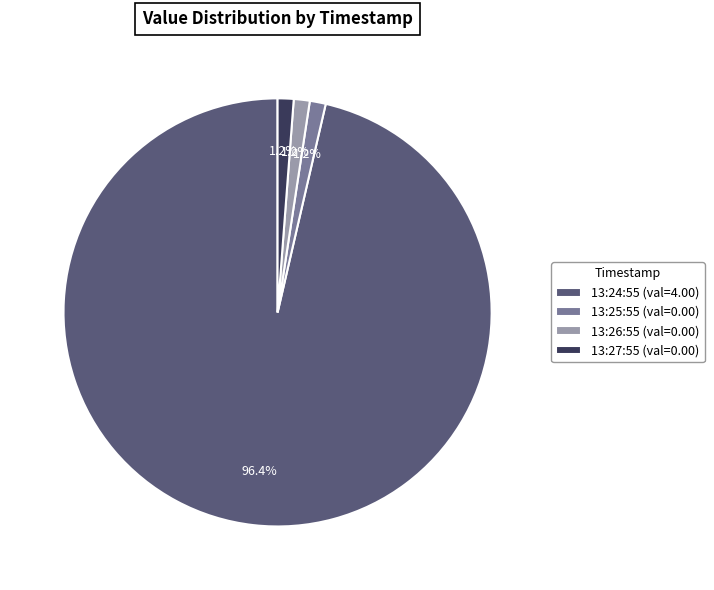

Is 13:26:55 (val=0.00) the majority of the pie?

No